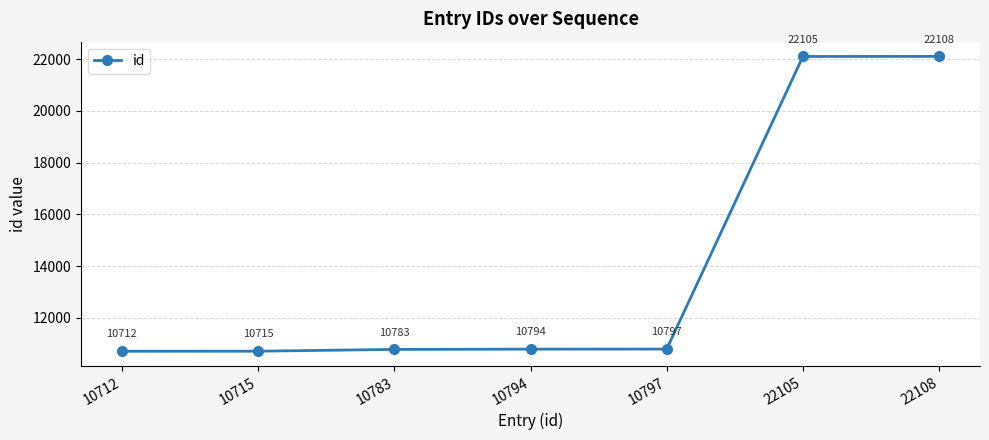

The chart shows a value of 7313 at 22105. True or false?

False